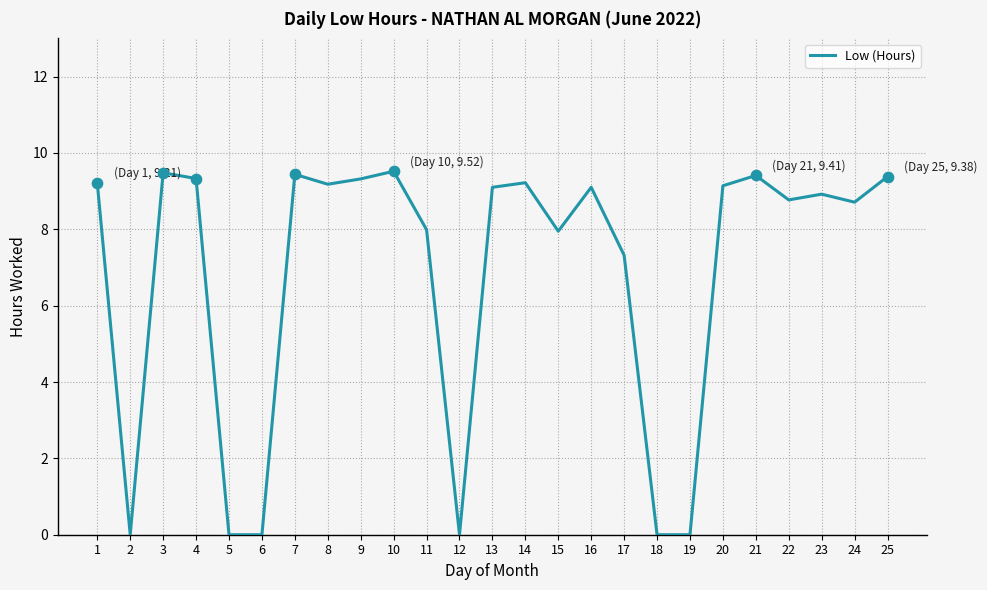

Between 19 and 10, which is larger?

10